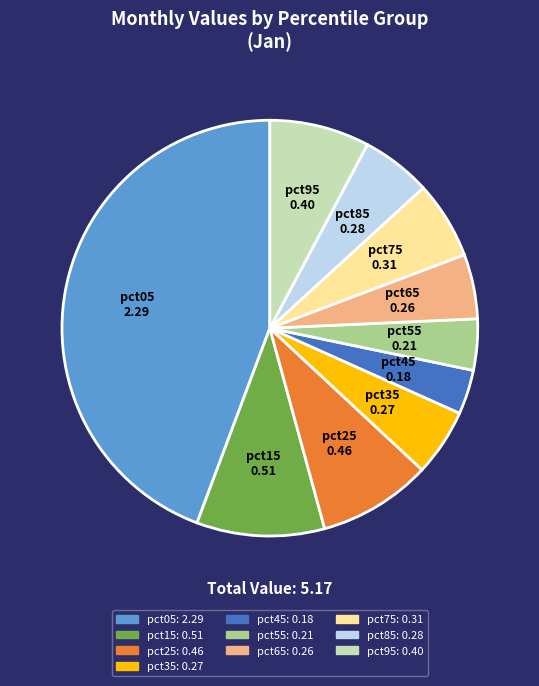

Does pct05 account for over 50% of the chart?

No